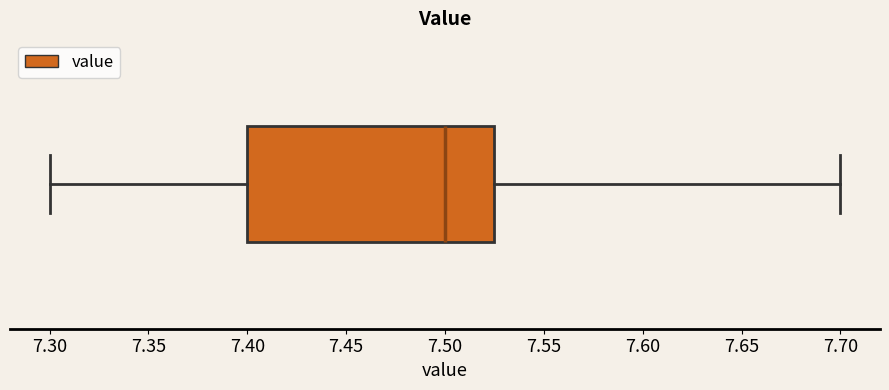

Where does the right whisker of the box end on the x-axis? The values are not printed on the chart, so give them approximately, as read against the axis.

7.700